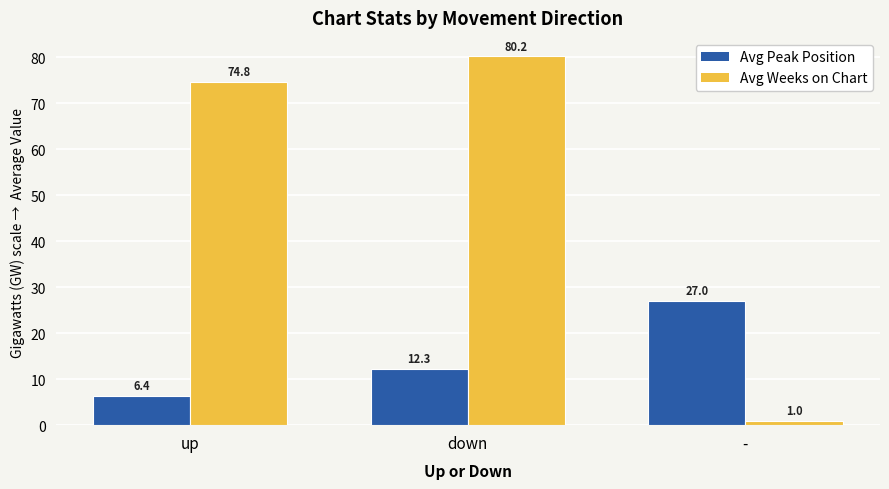

What position from the left is up?

1